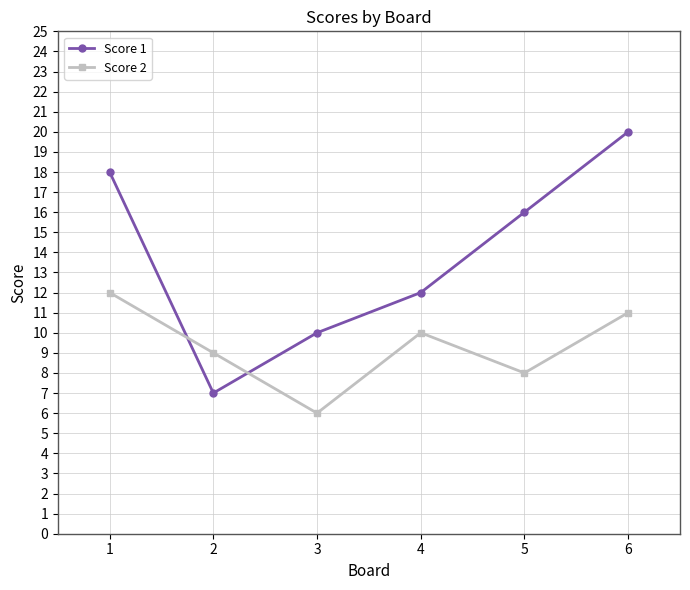

How many interior local valleys does the Score 1 series have?

1